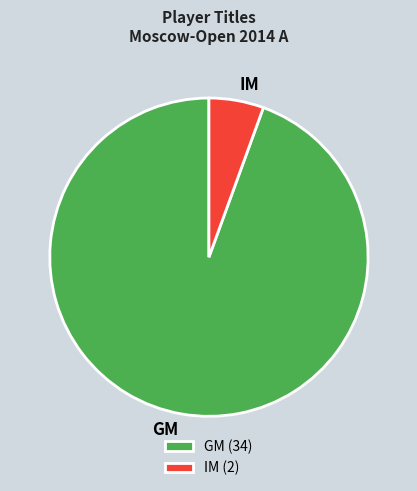

What is the smallest slice in the pie chart?

IM